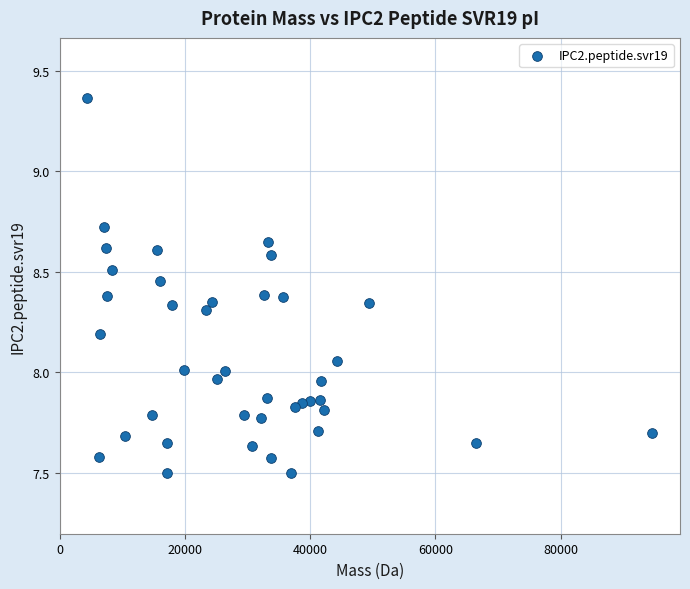

What is the range of Y values (max minus min)?

1.9